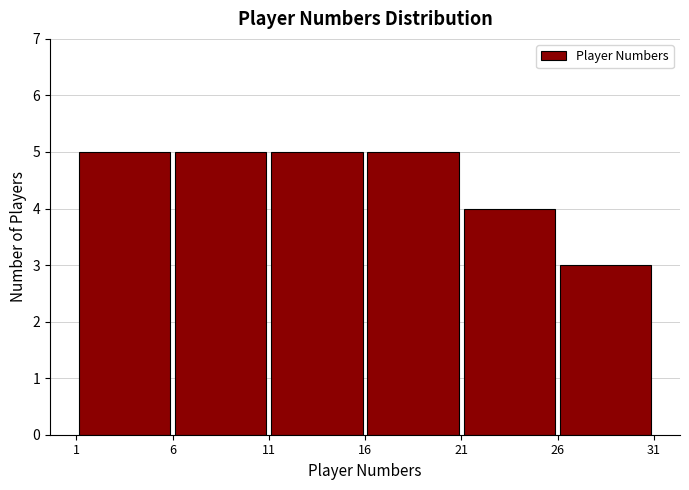

What is the height of the bar covering 16 to 21 on the x-axis? The values are not printed on the chart, so give them approximately, as read against the axis.

5